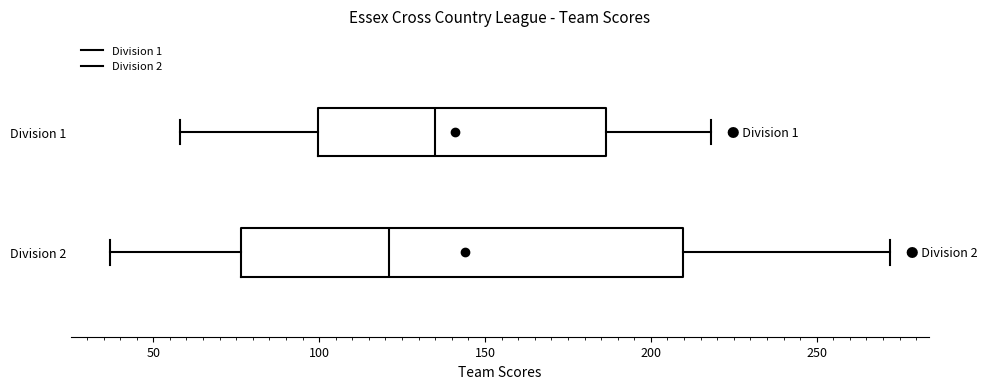

Reading bottom to top, read every box against the x-axis: the position of its median line, the range the box covers, and the ends of its whiskers. The values are not printed on the chart, so give them approximately, as read against the axis.

Division 2: median 120, box 75 to 210, whiskers 35 to 270
Division 1: median 135, box 100 to 185, whiskers 60 to 220